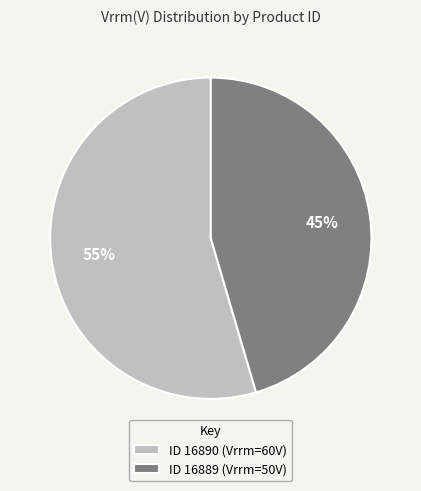

Is the sum of ID 16890 (Vrrm=60V) and ID 16889 (Vrrm=50V) greater than half?

Yes